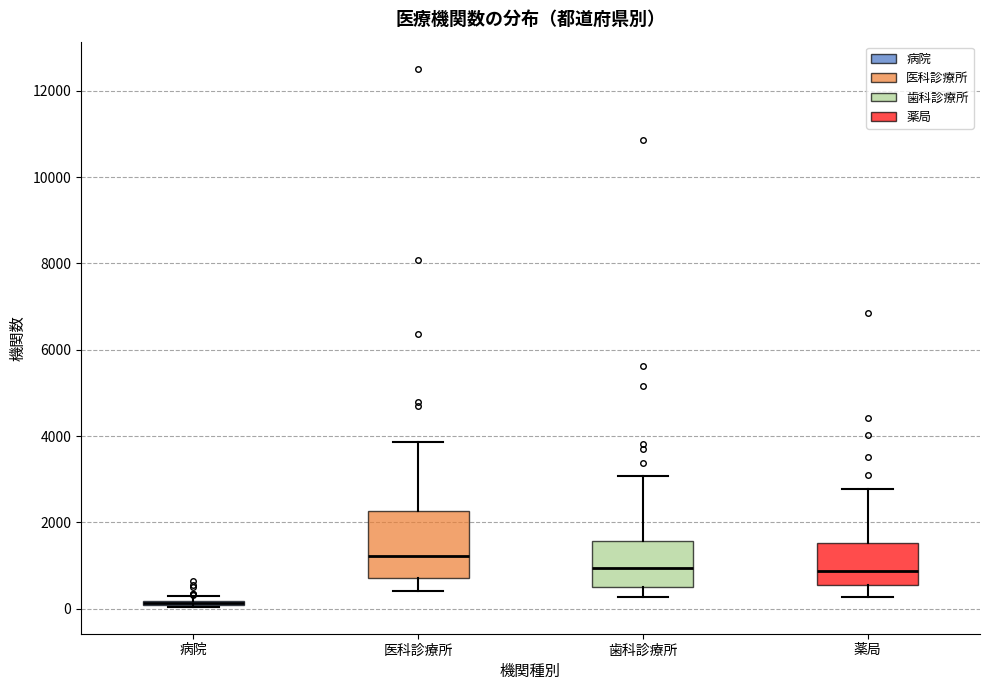

Comparing the boxes themselves (not the whiskers), which one is the tallest?

医科診療所